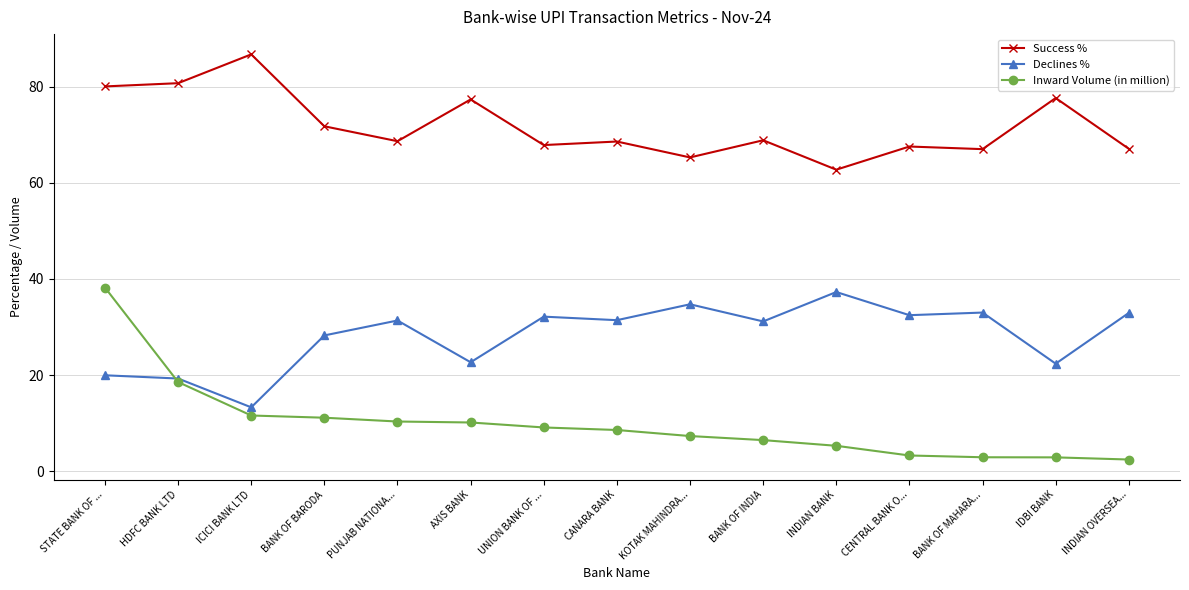

At which category does Declines % reach its first local valley?

ICICI BANK LTD